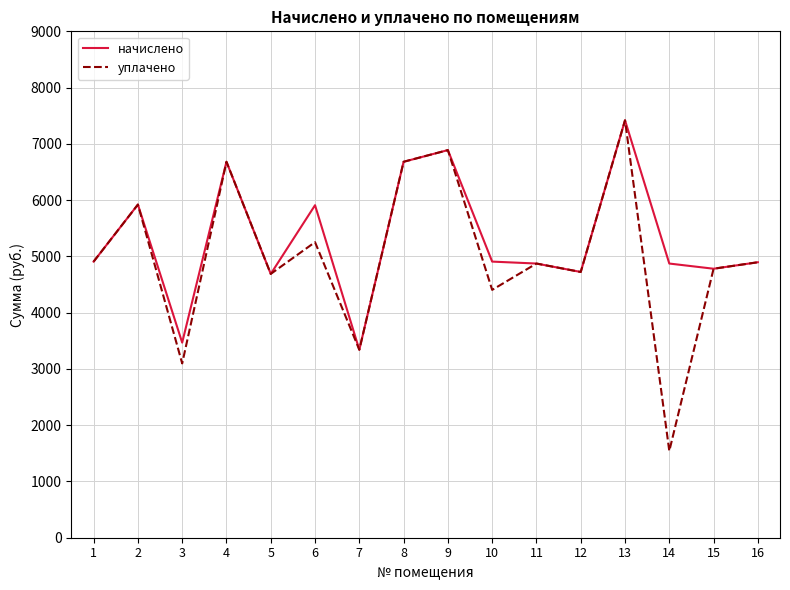

Which series has the largest range (max minus min)?

уплачено